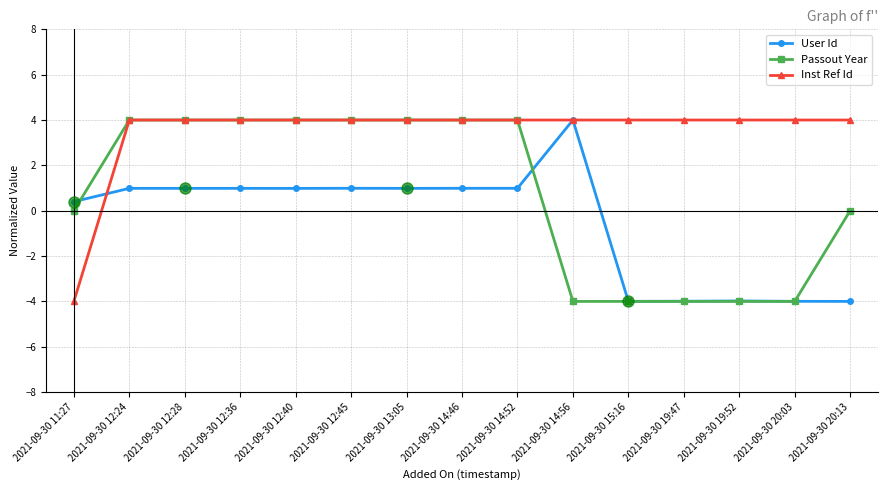

What is the greatest value displayed?

4.0